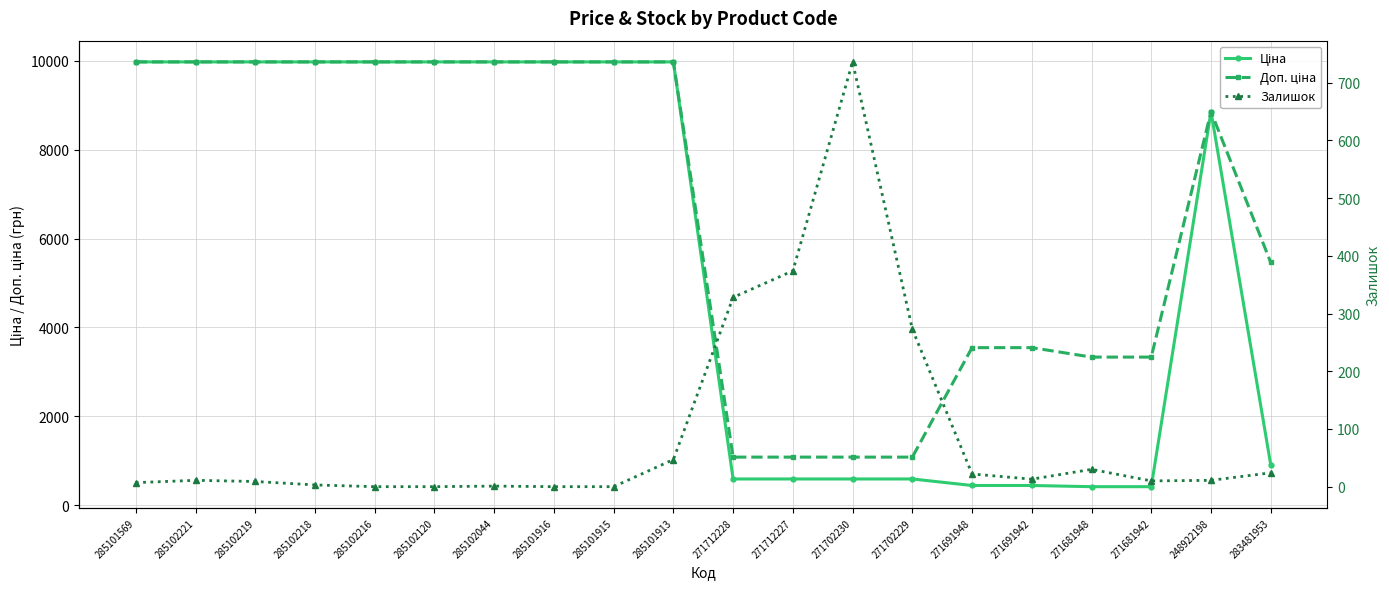

Does the chart have visible grid lines?

Yes